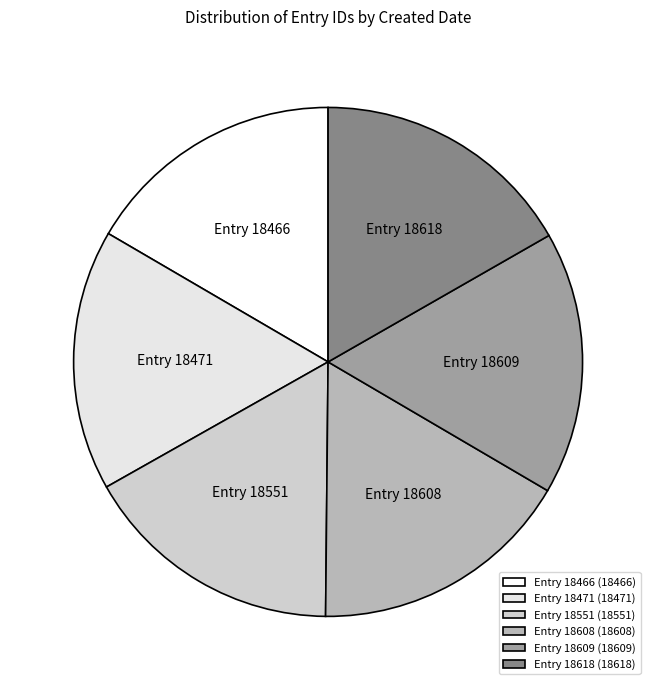

Approximately how many times larger is the value at Entry 18466 compared to Entry 18609?

1.0